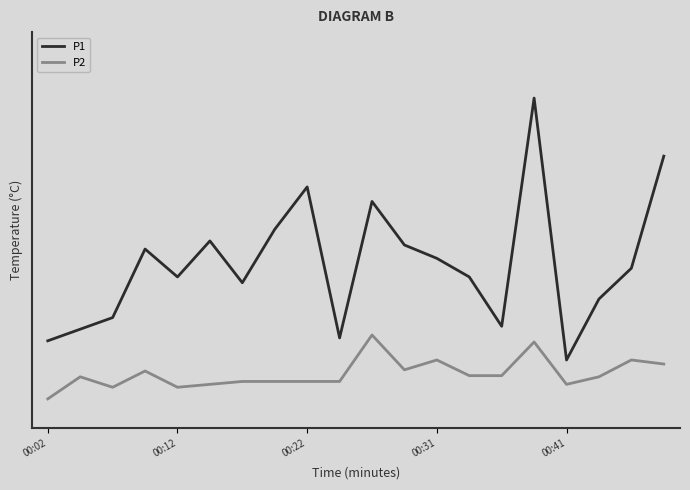

Does the chart display data point markers on the line(s)?

No